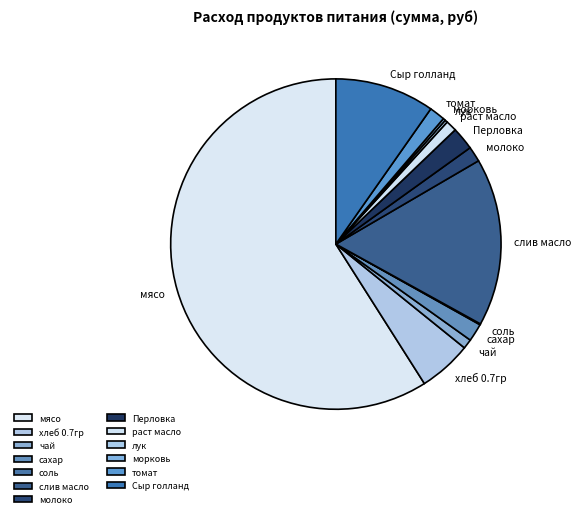

What is the majority slice?

мясо